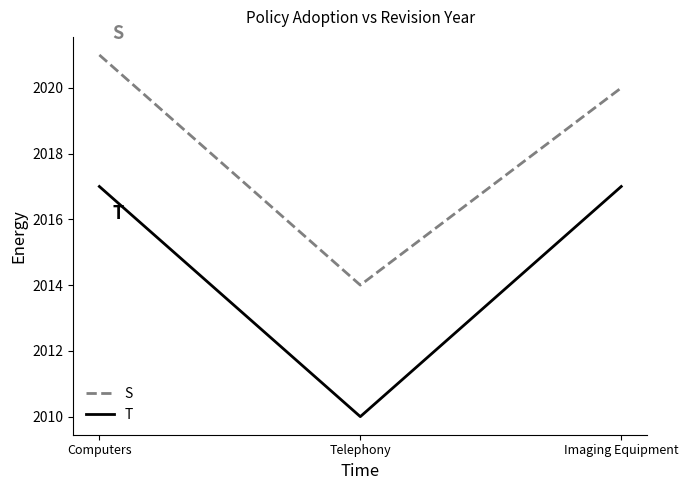

How many S values are between 2014 and 2021?

3